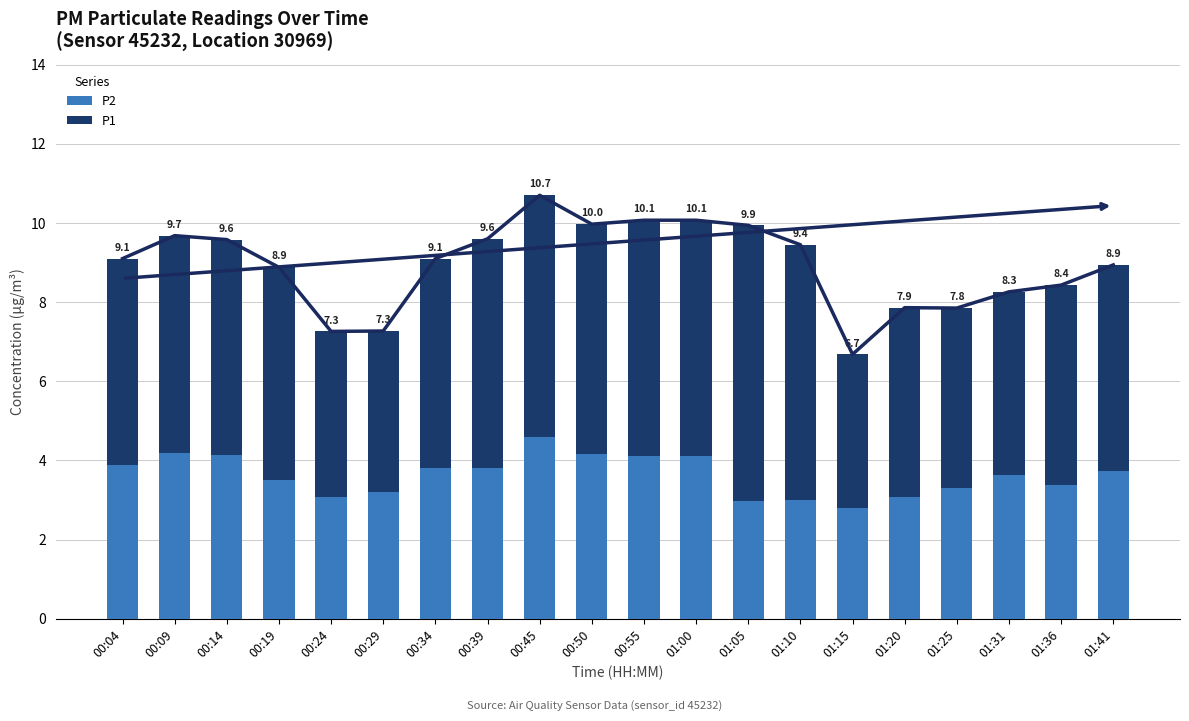

True or false: P1 has a value of 7.7 at 00:09.

False